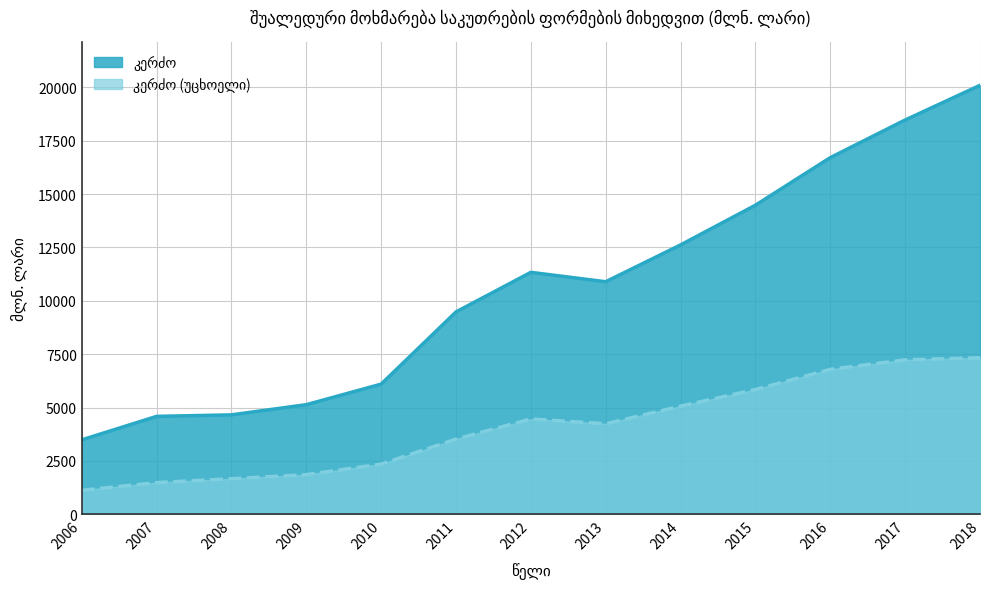

Which has a higher value, 2011 or 2012?

2012